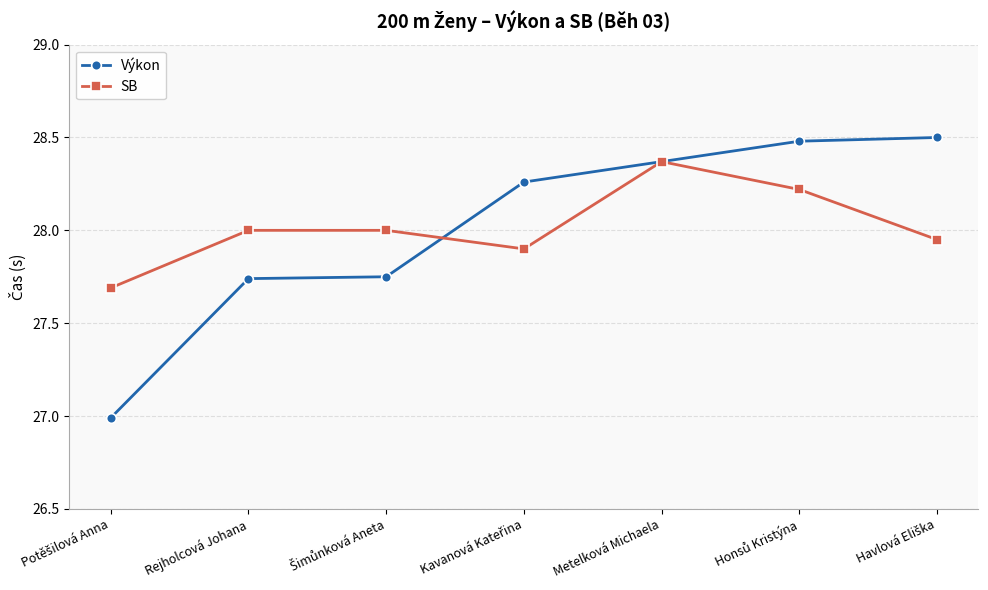

In SB, how many points are lower than both neighbors (excluding endpoints)?

1